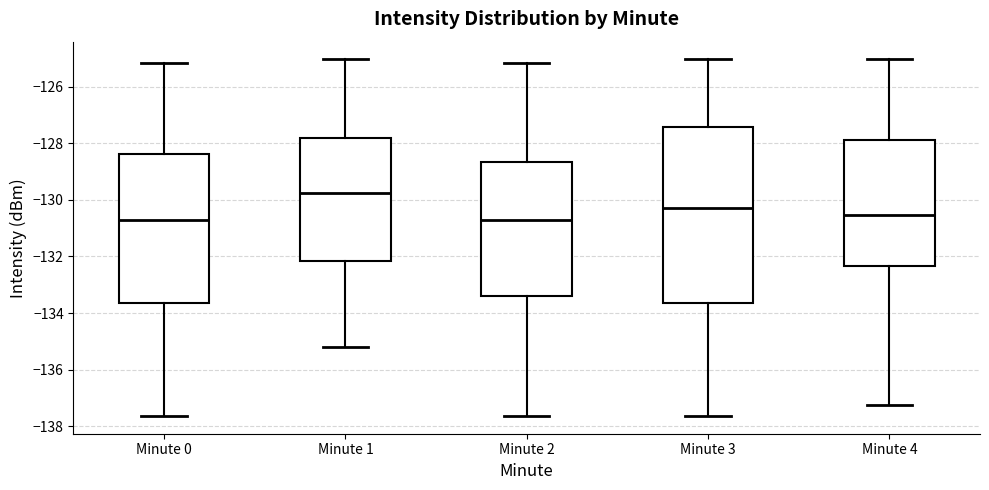

Reading left to right, read every box against the y-axis: the position of its median line, the range the box covers, and the ends of its whiskers. The values are not printed on the chart, so give them approximately, as read against the axis.

Minute 0: median -130.8, box -133.6 to -128.4, whiskers -137.6 to -125.2
Minute 1: median -129.8, box -132.2 to -127.8, whiskers -135.2 to -125.0
Minute 2: median -130.8, box -133.4 to -128.6, whiskers -137.6 to -125.2
Minute 3: median -130.2, box -133.6 to -127.4, whiskers -137.6 to -125.0
Minute 4: median -130.6, box -132.4 to -127.8, whiskers -137.2 to -125.0